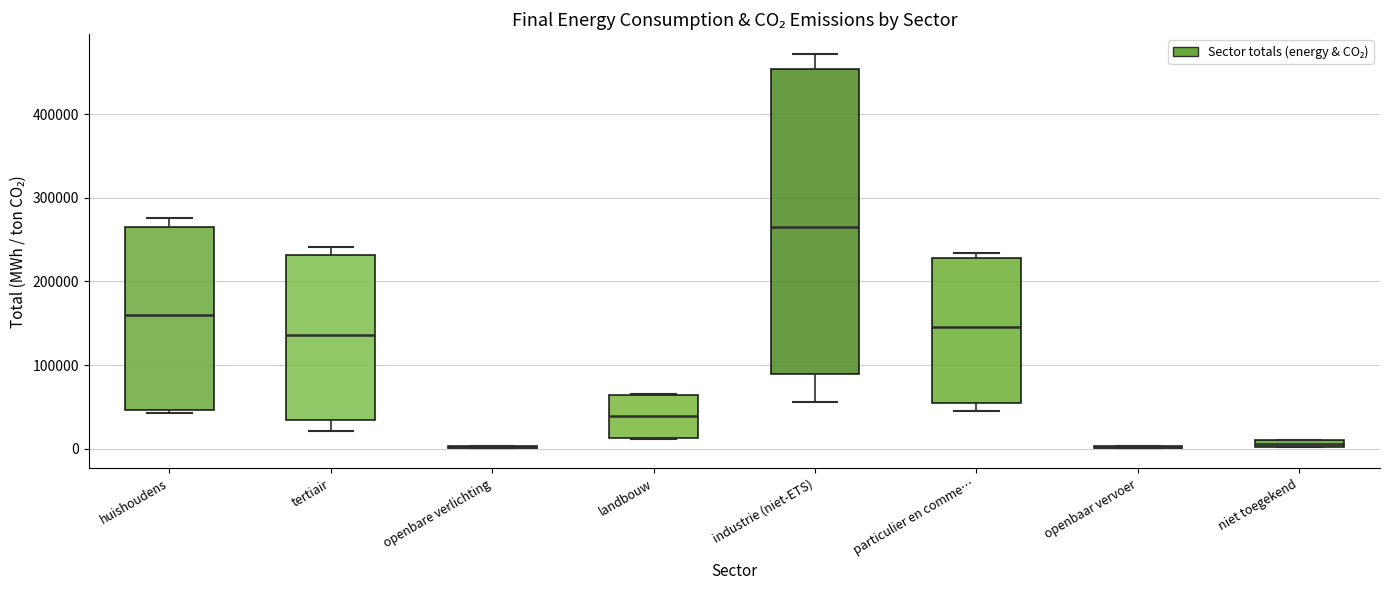

Comparing the boxes themselves (not the whiskers), which one is the tallest?

industrie (niet-ETS)